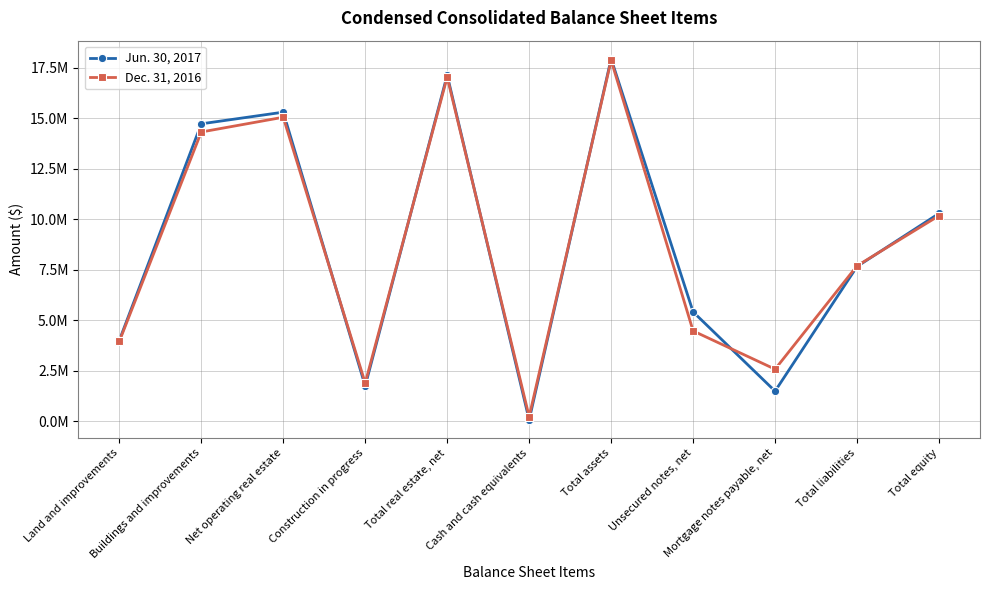

Does the chart have visible grid lines?

Yes